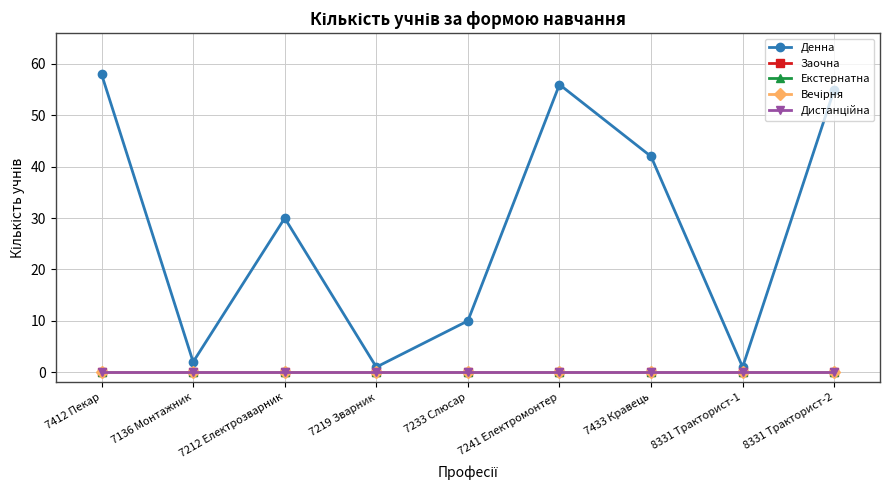

True or false: Дистанційна has more than 2 points higher than both neighbors.

False